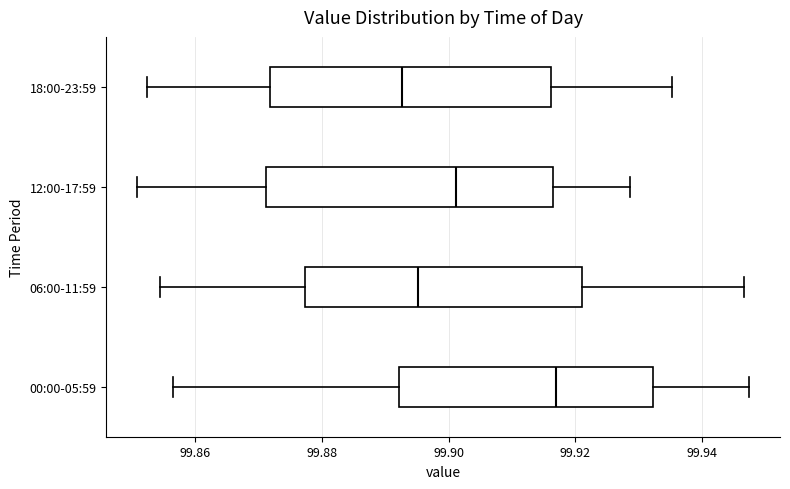

Where does the right whisker of the box for 00:00-05:59 end on the x-axis? The values are not printed on the chart, so give them approximately, as read against the axis.

99.948